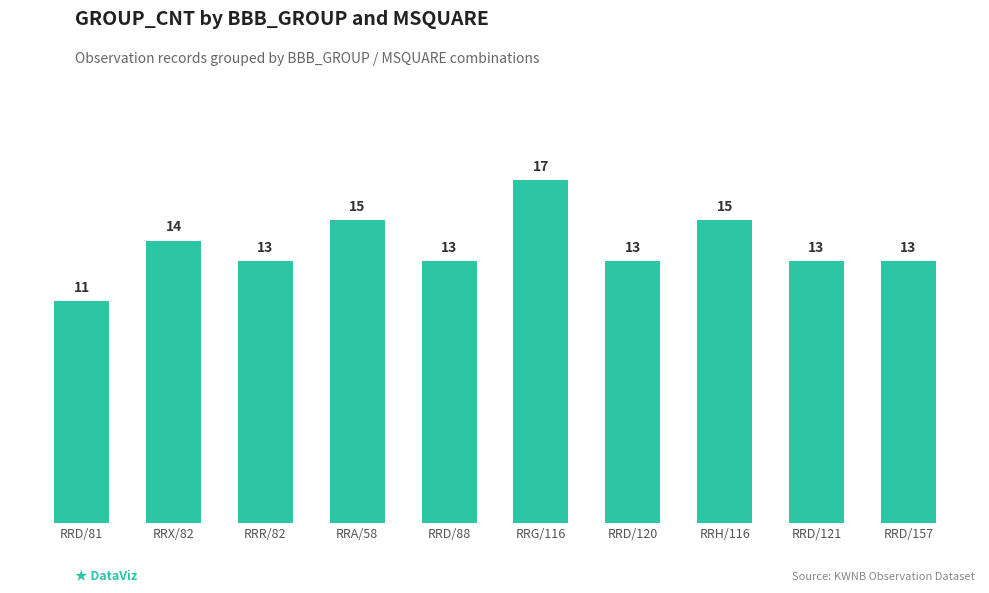

What position from the left is RRD/157?

10